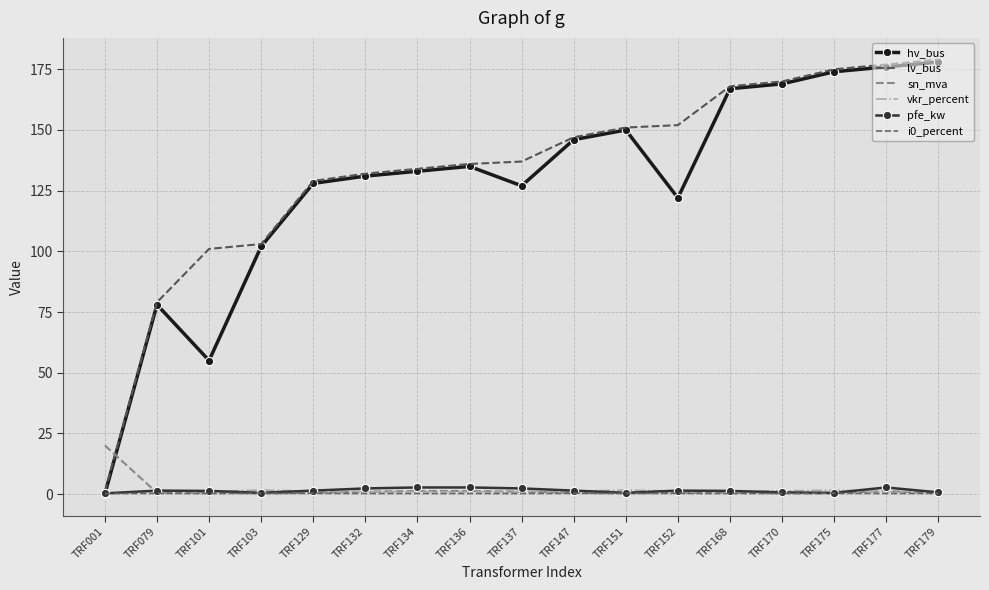

Reading right to left, transcribe all the data shown in this chart.

hv_bus: 178.0	176.0	174.0	169.0	167.0	122.0	150.0	146.0	127.0	135.0	133.0	131.0	128.0	102.0	55.0	78.0	0.0
lv_bus: 179.0	177.0	175.0	170.0	168.0	152.0	151.0	147.0	137.0	136.0	134.0	132.0	129.0	103.0	101.0	79.0	1.0
sn_mva: 0.2	1.2	0.2	0.2	0.6	0.5	0.2	0.5	1.0	1.2	1.2	1.0	0.5	0.2	0.6	0.5	20.0
vkr_percent: 1.3	0.9	1.6	1.3	1.1	1.2	1.6	1.2	1.0	0.9	0.9	1.0	1.2	1.6	1.1	1.2	0.1
pfe_kw: 0.7	2.7	0.5	0.7	1.3	1.4	0.5	1.4	2.3	2.7	2.7	2.3	1.4	0.5	1.3	1.4	0.3
i0_percent: 0.3	0.2	0.3	0.3	0.2	0.3	0.3	0.3	0.2	0.2	0.2	0.2	0.3	0.3	0.2	0.3	0.2